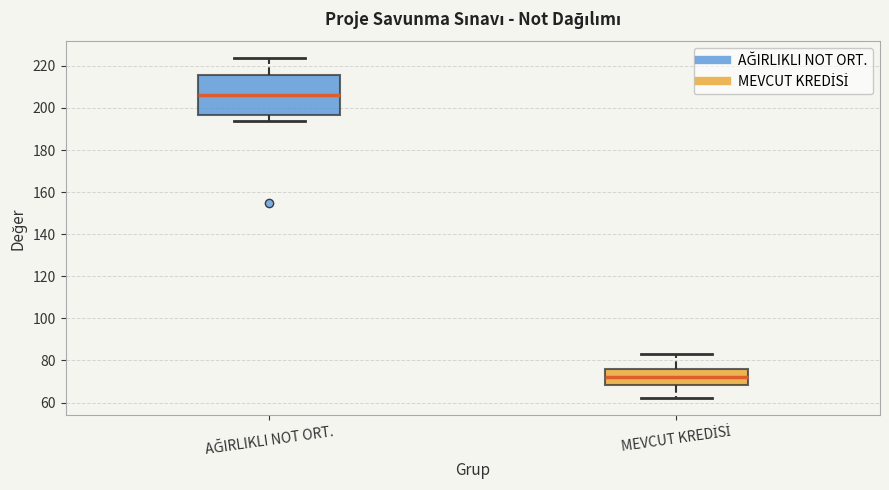

Which box's median line is the highest?

AĞIRLIKLI NOT ORT.